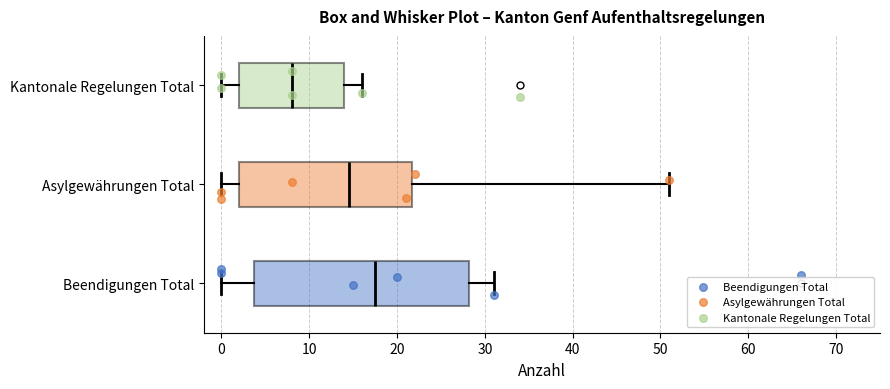

Where does the right whisker of the box for Beendigungen Total end on the x-axis? The values are not printed on the chart, so give them approximately, as read against the axis.

31